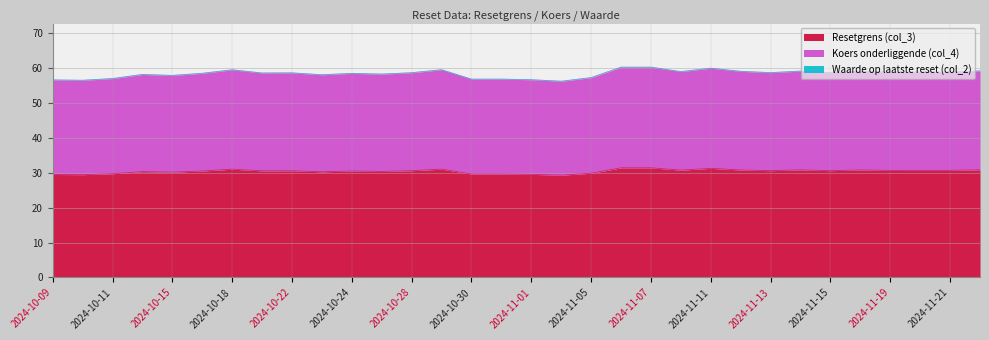

Is it true that Resetgrens (col_3) equals 29.6 at 2024-10-31?

True